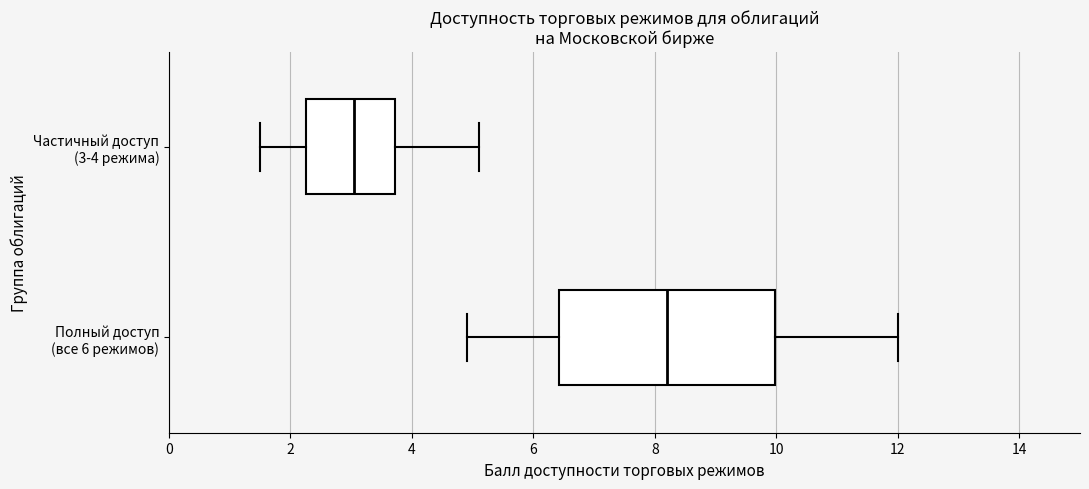

Reading bottom to top, transcribe this box plot: for each box, give where its median line is, the range the box spans, and where its two whiskers end, as read against the x-axis. The values are not printed on the chart, so give them approximately, as read against the axis.

Полный доступ (все 6 режимов): median 8.2, box 6.4 to 10.0, whiskers 5.0 to 12.0
Частичный доступ (3-4 режима): median 3.0, box 2.2 to 3.8, whiskers 1.6 to 5.2